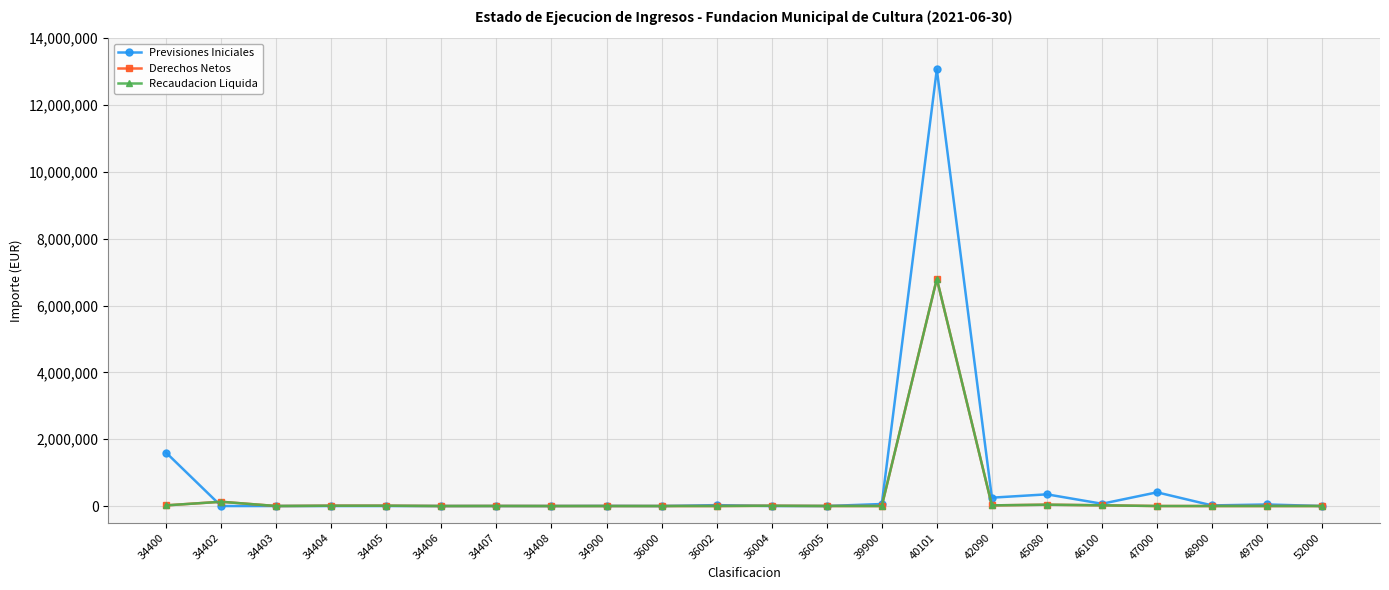

What is the maximum value shown in the chart?

13068589.0